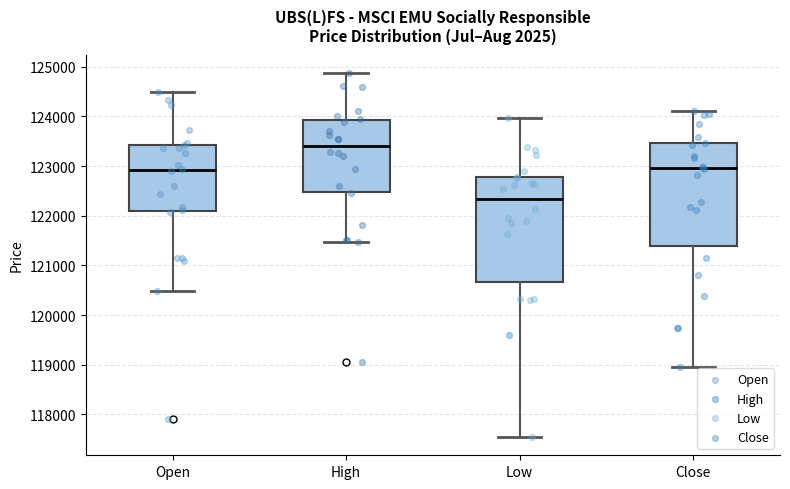

Reading left to right, read every box against the y-axis: the position of its median line, the range the box covers, and the ends of its whiskers. The values are not printed on the chart, so give them approximately, as read against the axis.

Open: median 122900, box 122100 to 123400, whiskers 120500 to 124500
High: median 123400, box 122500 to 123900, whiskers 121500 to 124900
Low: median 122300, box 120700 to 122800, whiskers 117500 to 124000
Close: median 123000, box 121400 to 123500, whiskers 119000 to 124100